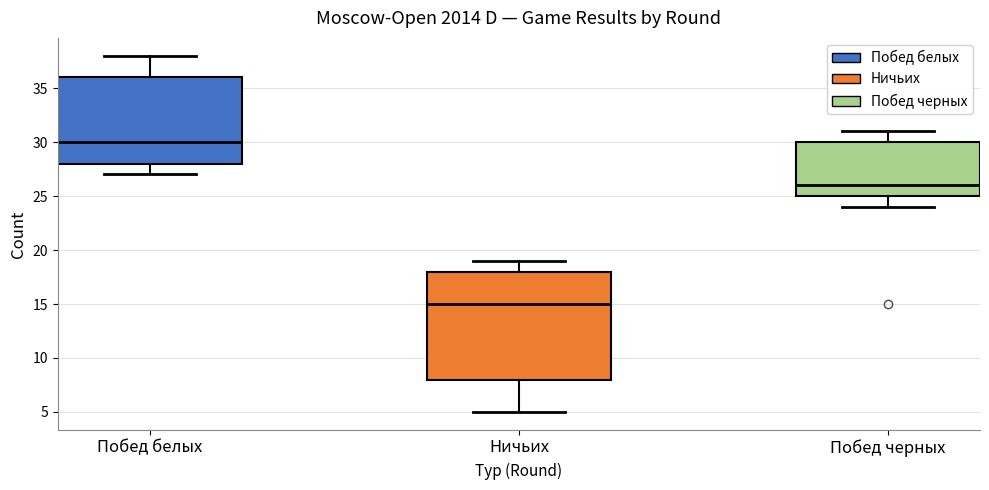

Which box has the highest median line?

Побед белых